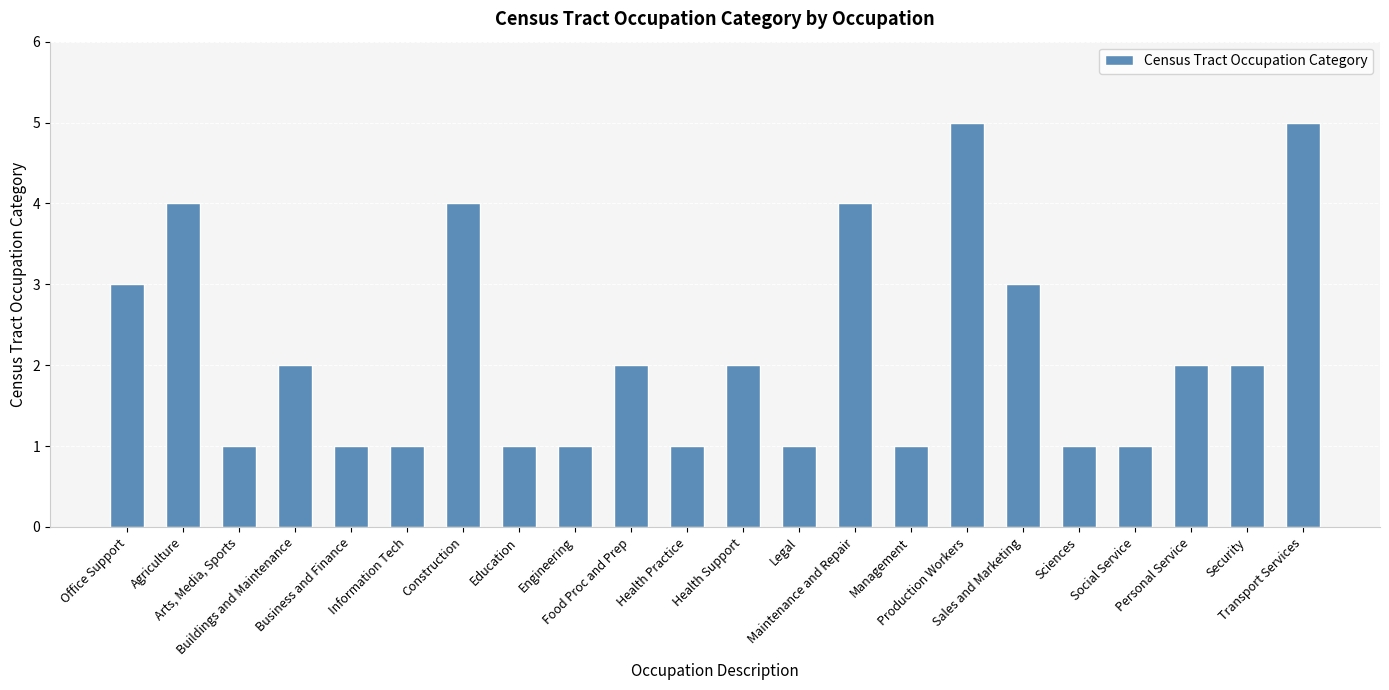

What is the approximate value at Production Workers?

5